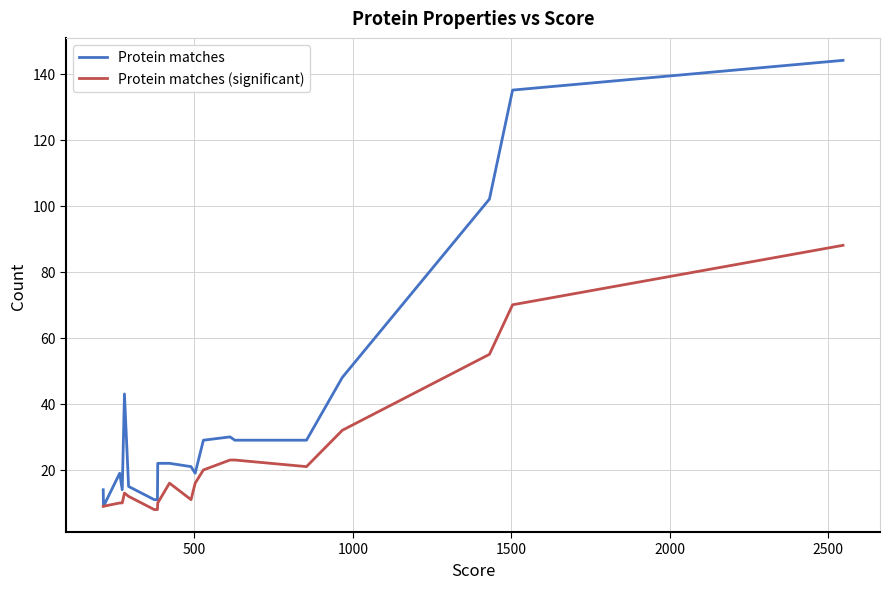

Which series has the widest spread of values?

Protein matches